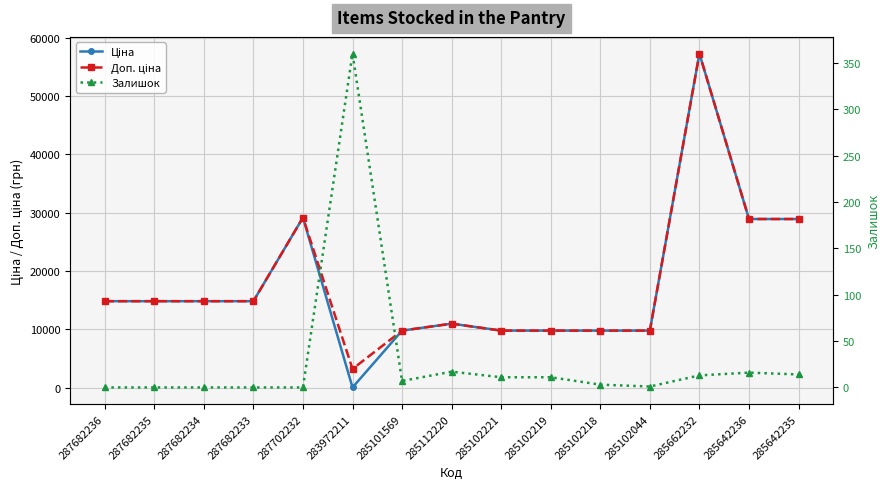

Reading left to right, what are all the values shown in this chart?

Ціна: 287682236=14817.6	287682235=14817.6	287682234=14817.6	287682233=14817.6	287702232=29152.3	283972211=32.0	285101569=9775.5	285112220=10964.4	285102221=9775.5	285102219=9775.5	285102218=9775.5	285102044=9775.5	285662232=57258.0	285642236=28901.7	285642235=28901.7
Доп. ціна: 287682236=14817.6	287682235=14817.6	287682234=14817.6	287682233=14817.6	287702232=29152.3	283972211=3205.0	285101569=9775.5	285112220=10964.4	285102221=9775.5	285102219=9775.5	285102218=9775.5	285102044=9775.5	285662232=57258.0	285642236=28901.7	285642235=28901.7
Залишок: 287682236=0.0	287682235=0.0	287682234=0.0	287682233=0.0	287702232=0.0	283972211=360.0	285101569=7.0	285112220=17.0	285102221=11.0	285102219=11.0	285102218=3.0	285102044=1.0	285662232=13.0	285642236=16.0	285642235=14.0